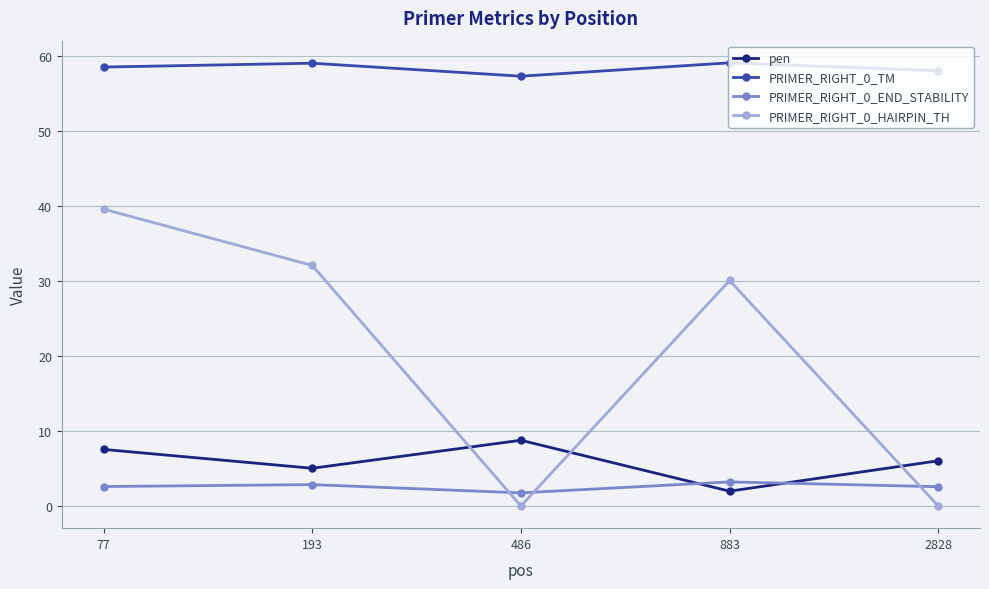

True or false: PRIMER_RIGHT_0_END_STABILITY has a value of 2.9 at 193.

True